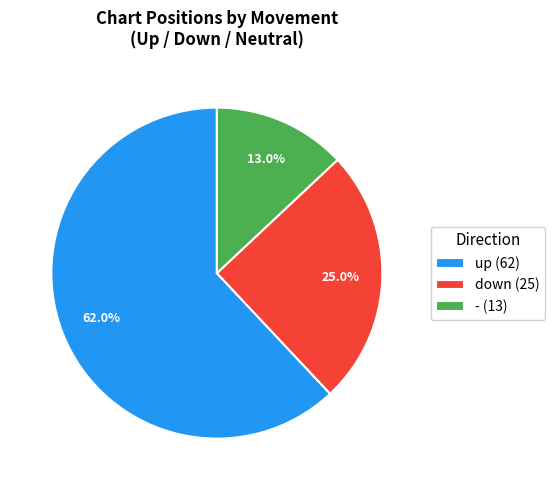

Count the number of slices in the pie.

3